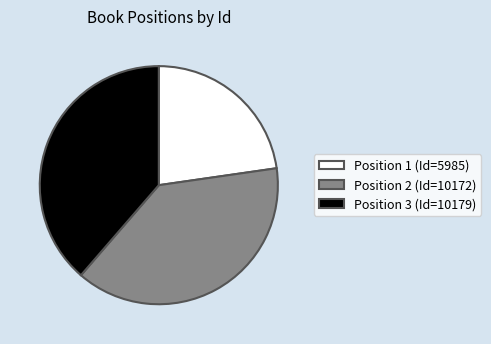

Which slice is the smallest?

Position 1 (Id=5985)